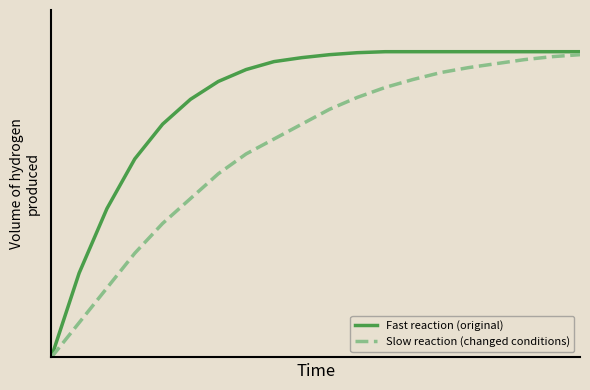

Does the chart have visible grid lines?

No